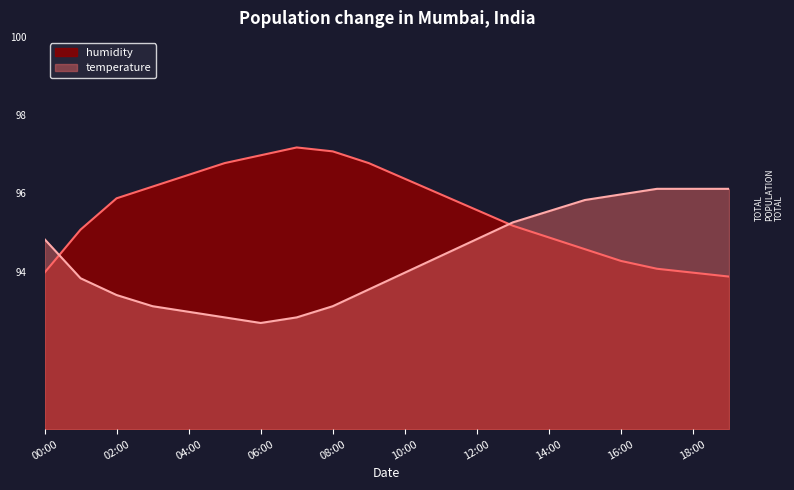

How many lines are shown in the chart?

2